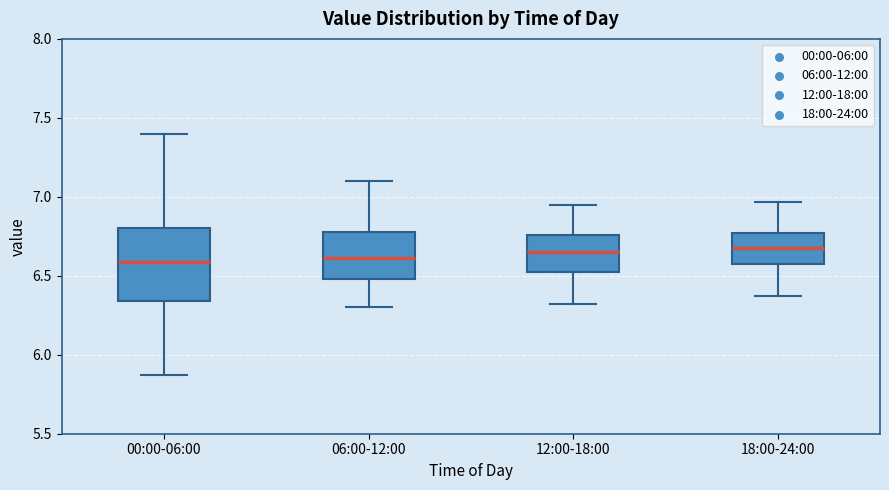

Comparing the boxes themselves (not the whiskers), which one is the tallest?

00:00-06:00